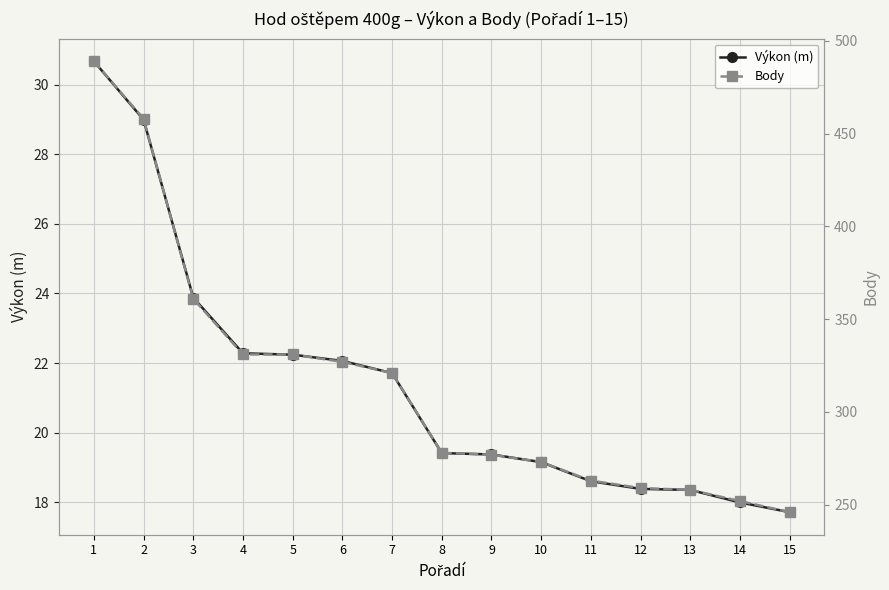

What value does the Výkon (m) series have at 3?

23.9